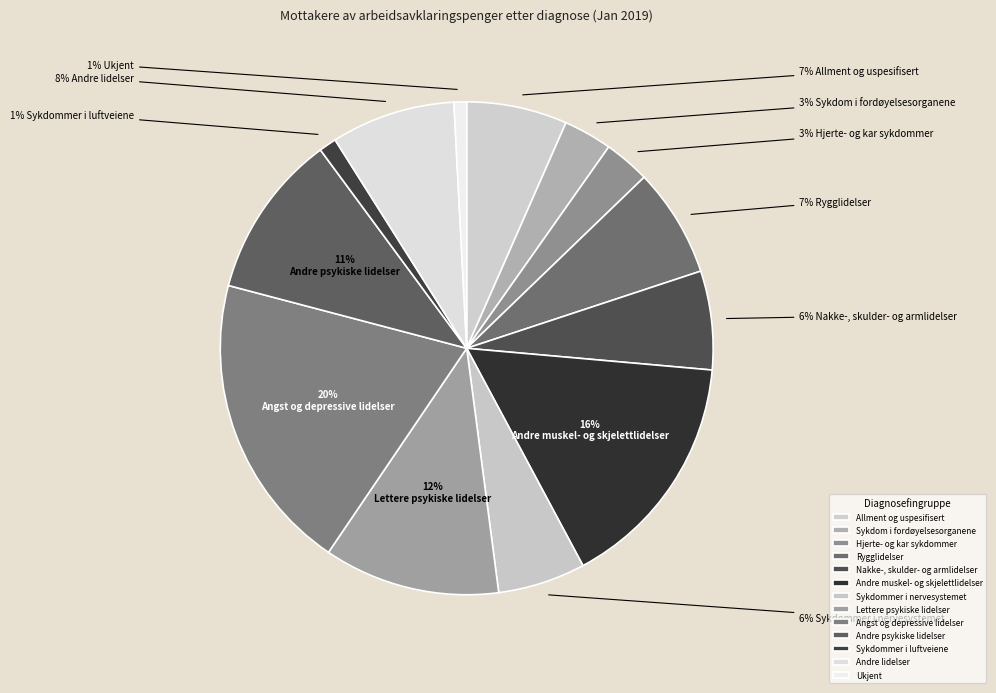

Count the number of slices in the pie.

13